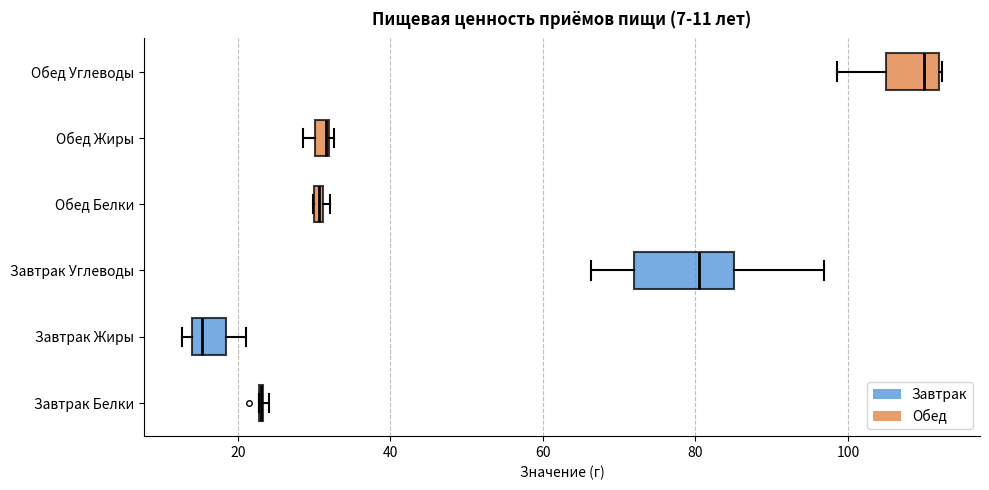

Which box is the widest, from its left edge to its right edge?

Завтрак Углеводы